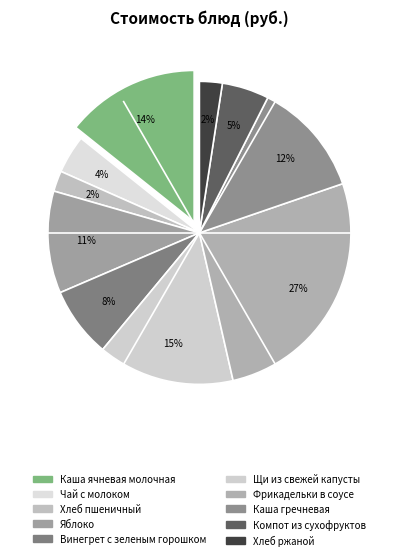

Approximately how many times larger is the value at Чай с молоком compared to Щи из свежей капусты?

0.3